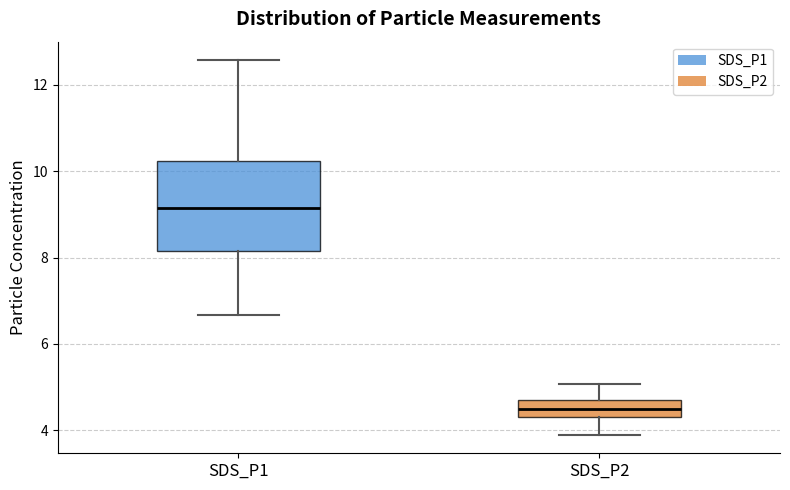

Comparing the boxes themselves (not the whiskers), which one is the tallest?

SDS_P1